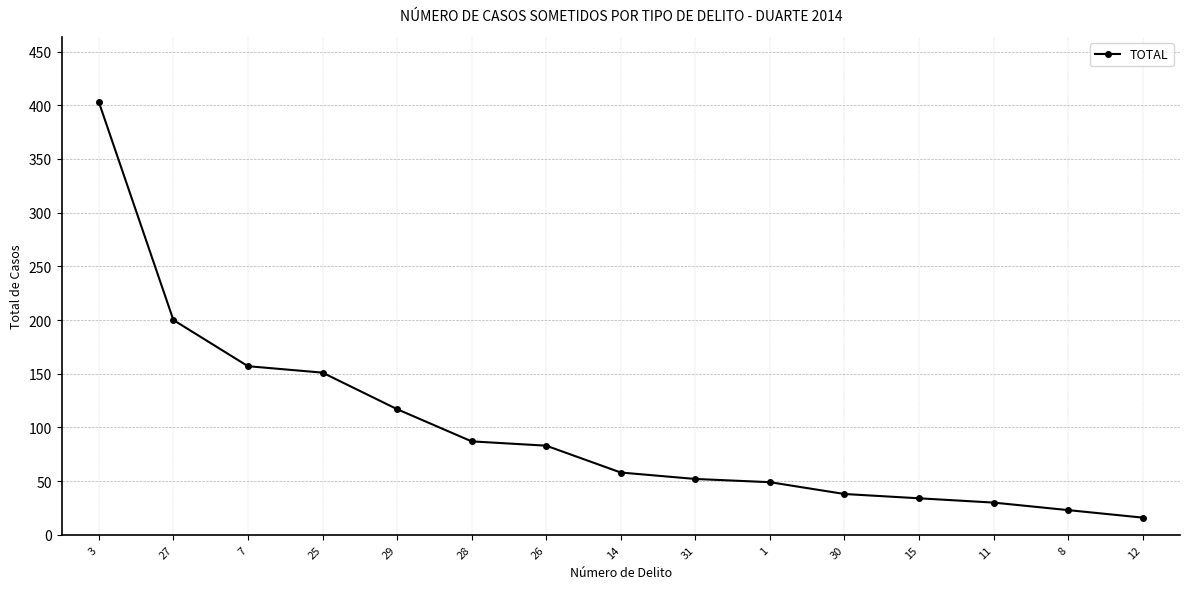

How many series are shown in this chart?

1